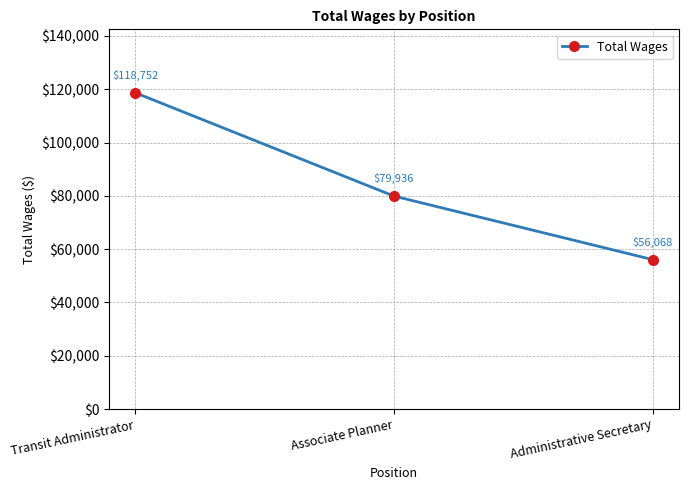

Approximately how many times larger is the value at Associate Planner compared to Transit Administrator?

0.7